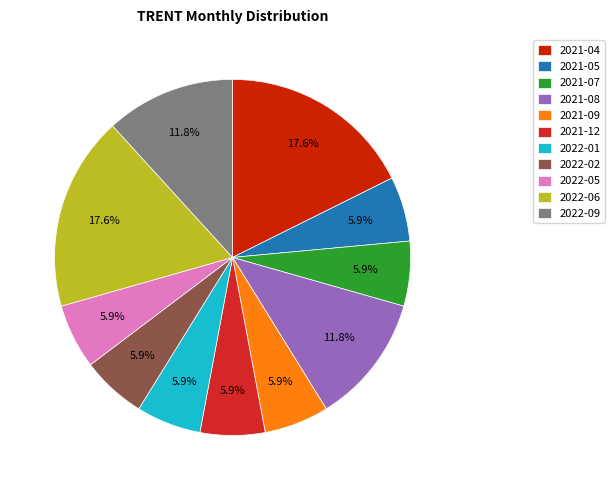

Is there a majority slice in this chart?

No